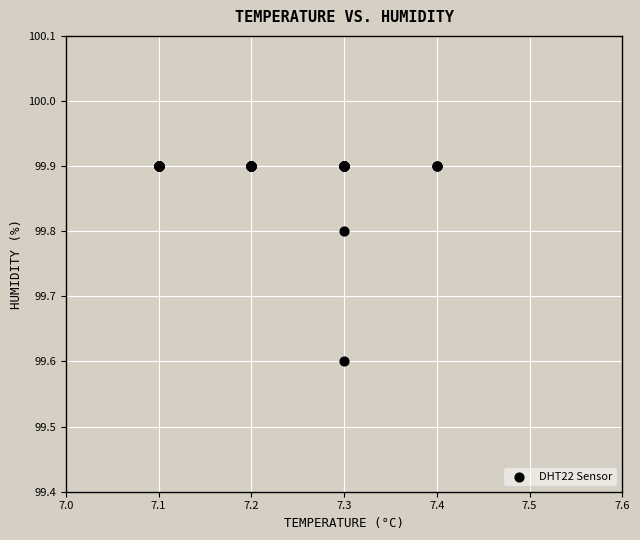

What Y value in the scatter plot is closest to 99?

99.6